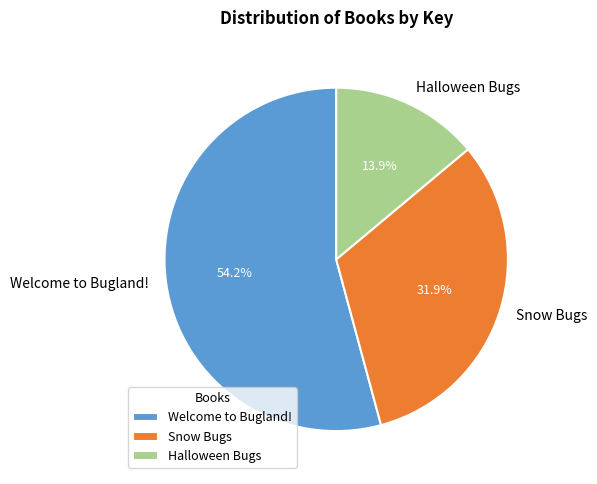

To the nearest percent, what is the difference between the Halloween Bugs and Welcome to Bugland! slice percentages?

40%